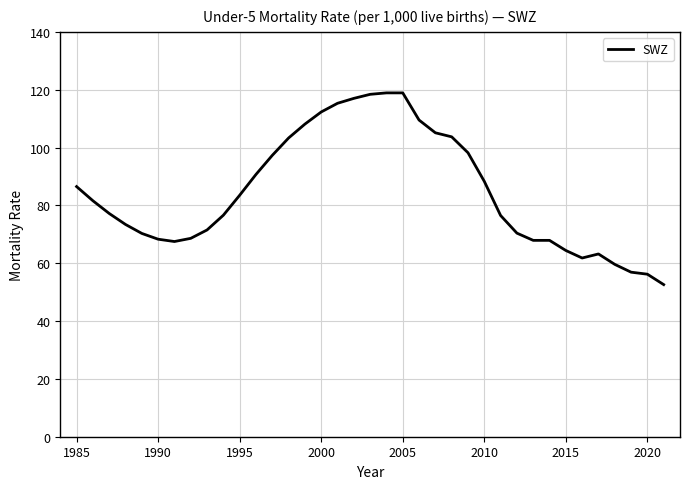

What is the sum of all values?

3127.4